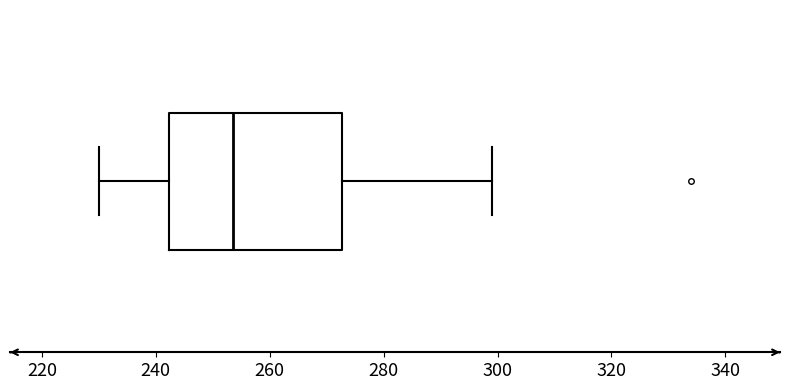

Transcribe this box plot: give where the median line is, the range the box spans, and where the two whiskers end, as read against the x-axis. The values are not printed on the chart, so give them approximately, as read against the axis.

median 254, box 242 to 272, whiskers 230 to 300